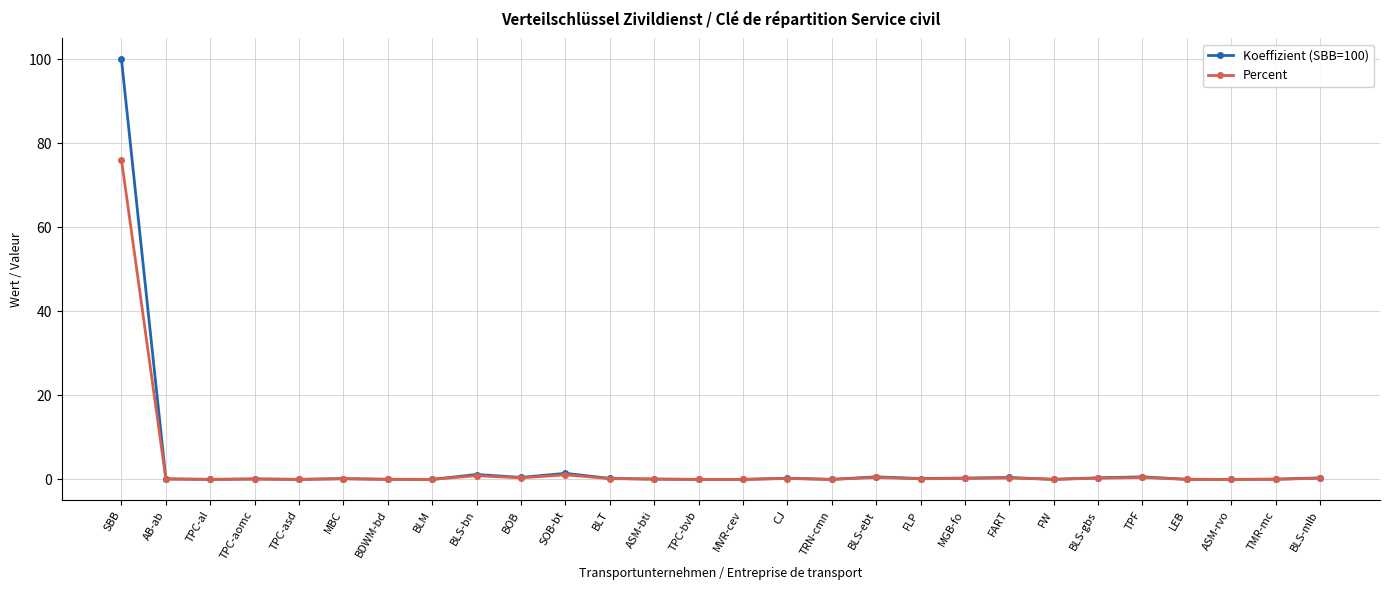

What is the sum of all Percent values?

81.5